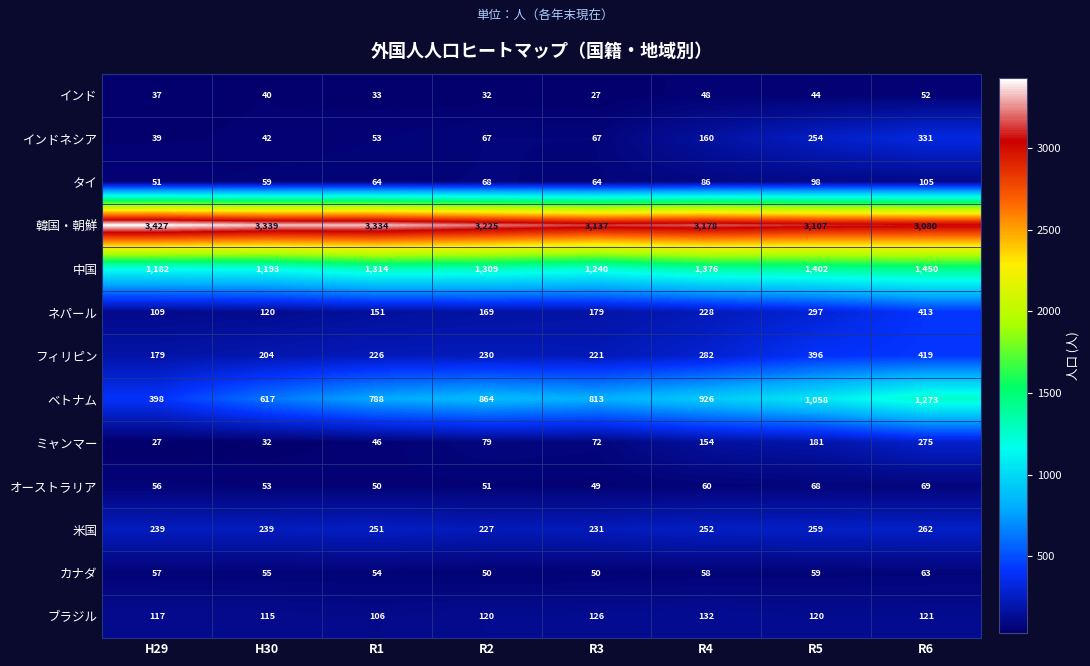

The value of ネパール at R4 is 401. True or false?

False